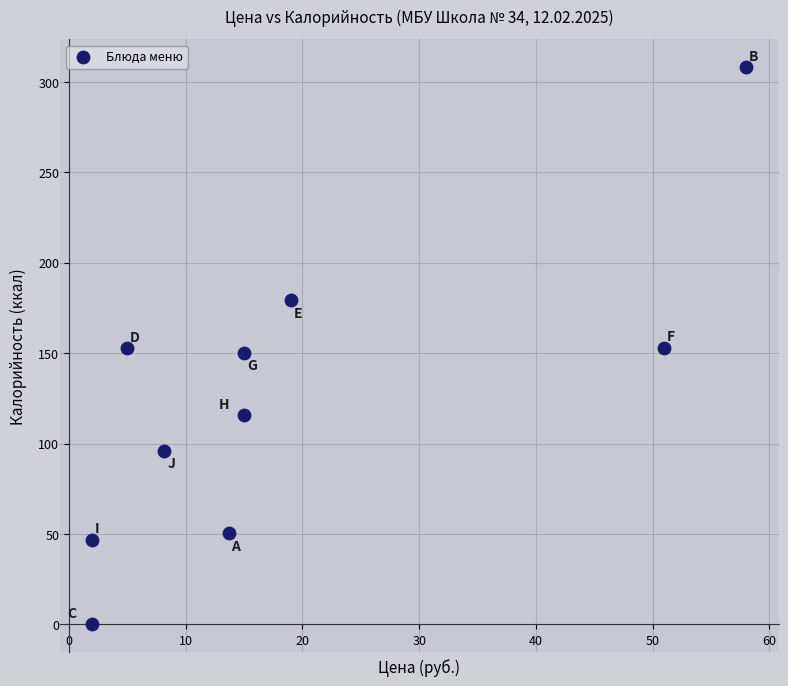

What is the range of X values (max minus min)?

56.0